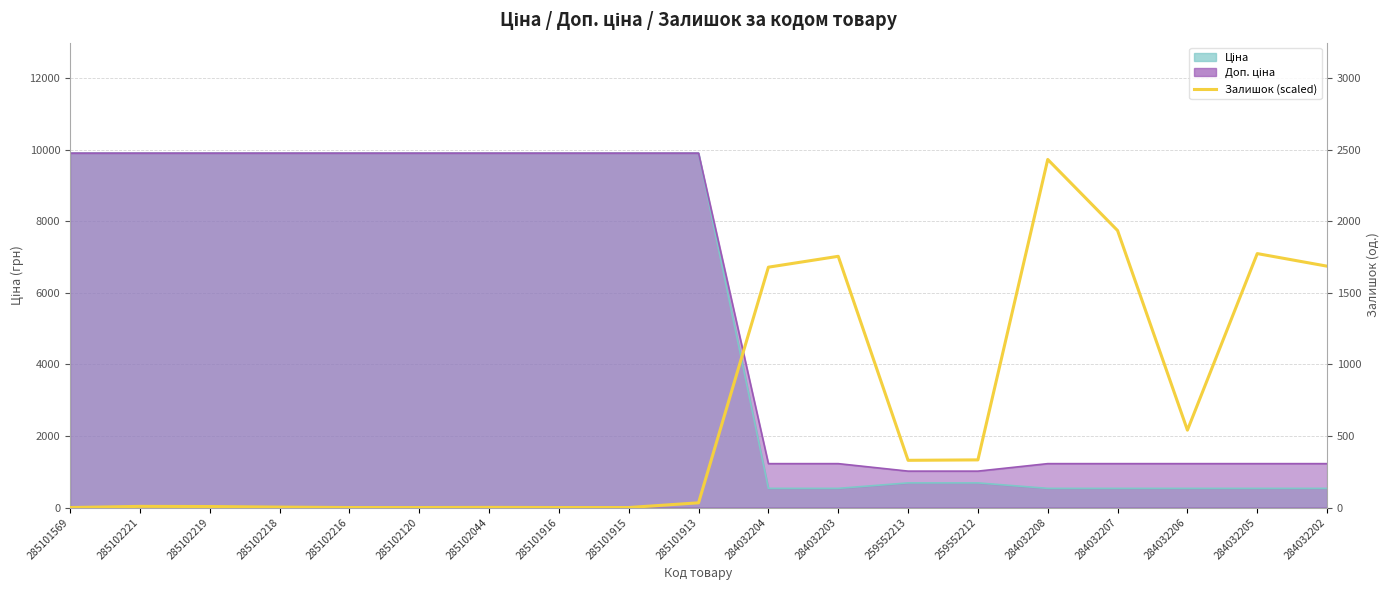

Is it true that the value at 285102221 is 32.0?

True